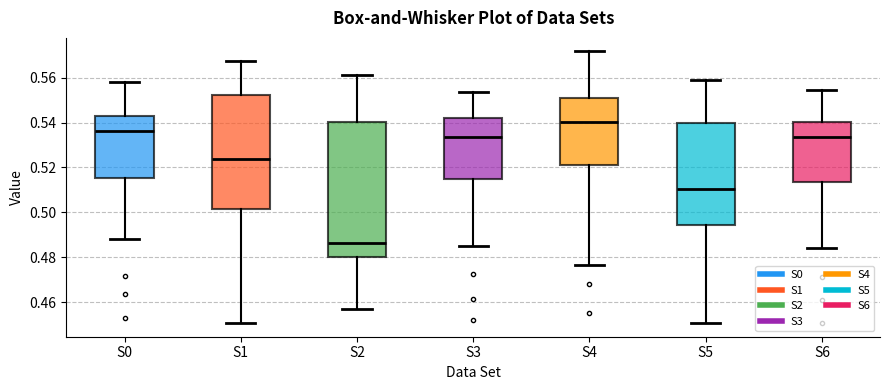

Reading left to right, read every box against the y-axis: the position of its median line, the range the box covers, and the ends of its whiskers. The values are not printed on the chart, so give them approximately, as read against the axis.

S0: median 0.536, box 0.516 to 0.544, whiskers 0.488 to 0.558
S1: median 0.524, box 0.502 to 0.552, whiskers 0.450 to 0.568
S2: median 0.486, box 0.480 to 0.540, whiskers 0.456 to 0.562
S3: median 0.534, box 0.514 to 0.542, whiskers 0.484 to 0.554
S4: median 0.540, box 0.520 to 0.550, whiskers 0.476 to 0.572
S5: median 0.510, box 0.494 to 0.540, whiskers 0.450 to 0.560
S6: median 0.534, box 0.514 to 0.540, whiskers 0.484 to 0.554